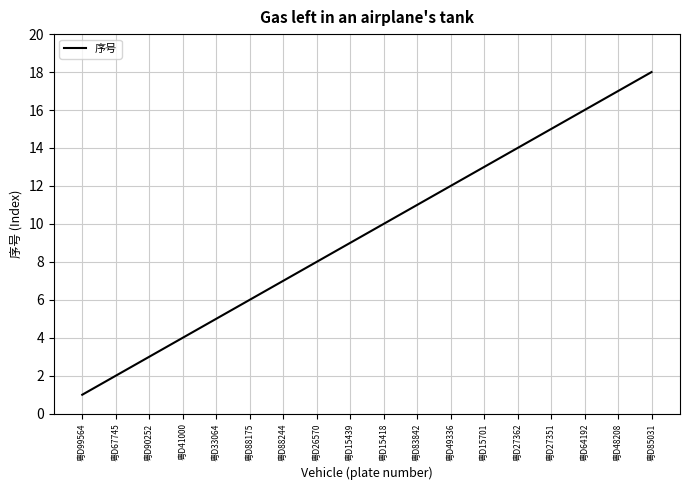

At which label is the value closest to 9?

粤D15439